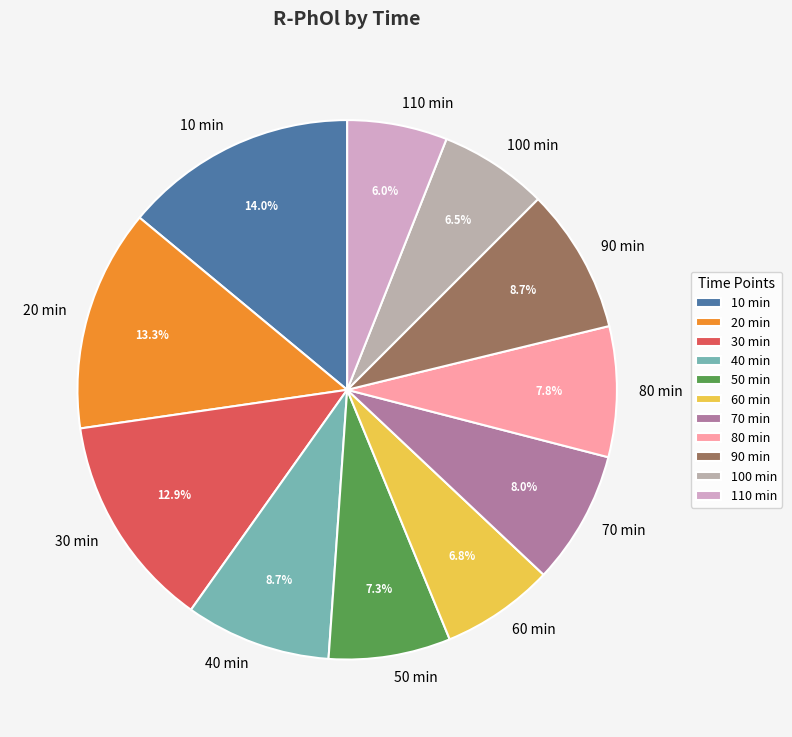

Which category has the smallest portion of the pie?

110 min